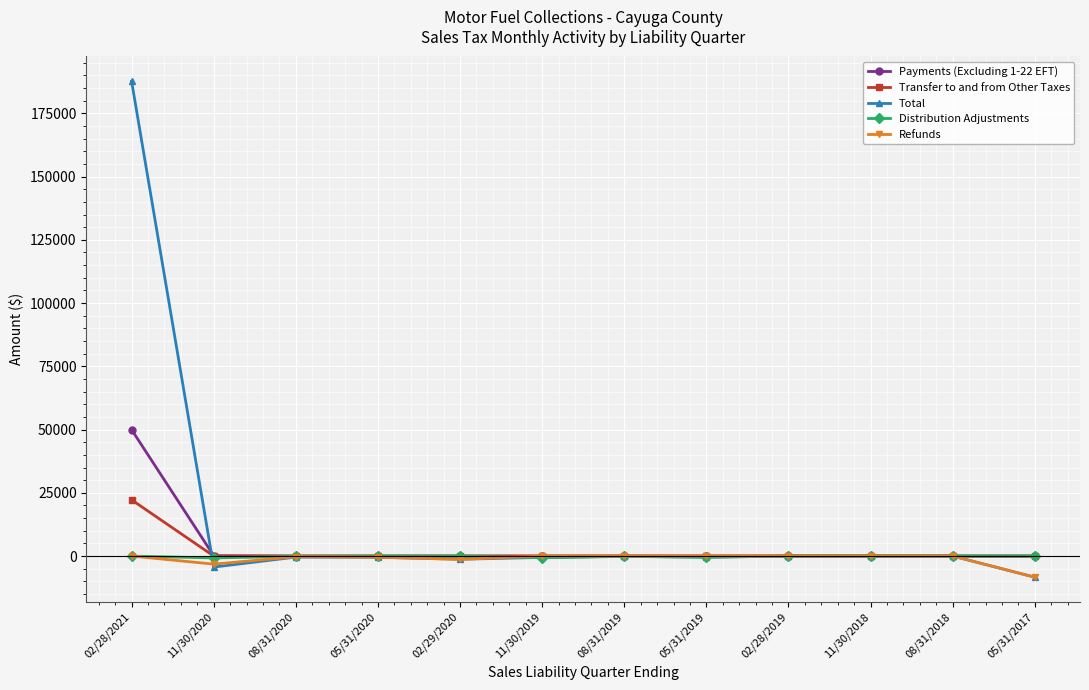

At how many categories does at least one series exceed 85954?

1